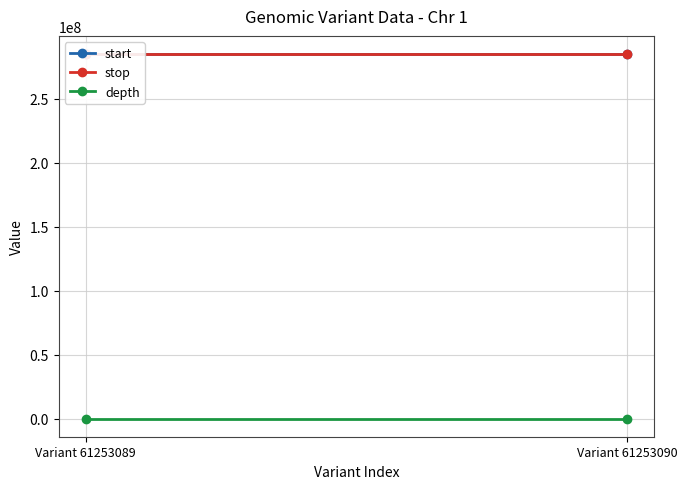

What are all the series names shown in the legend?

start, stop, depth